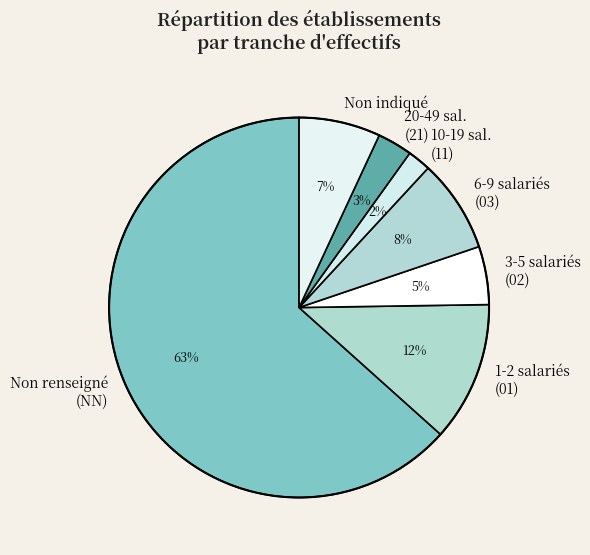

Count the number of slices in the pie.

7